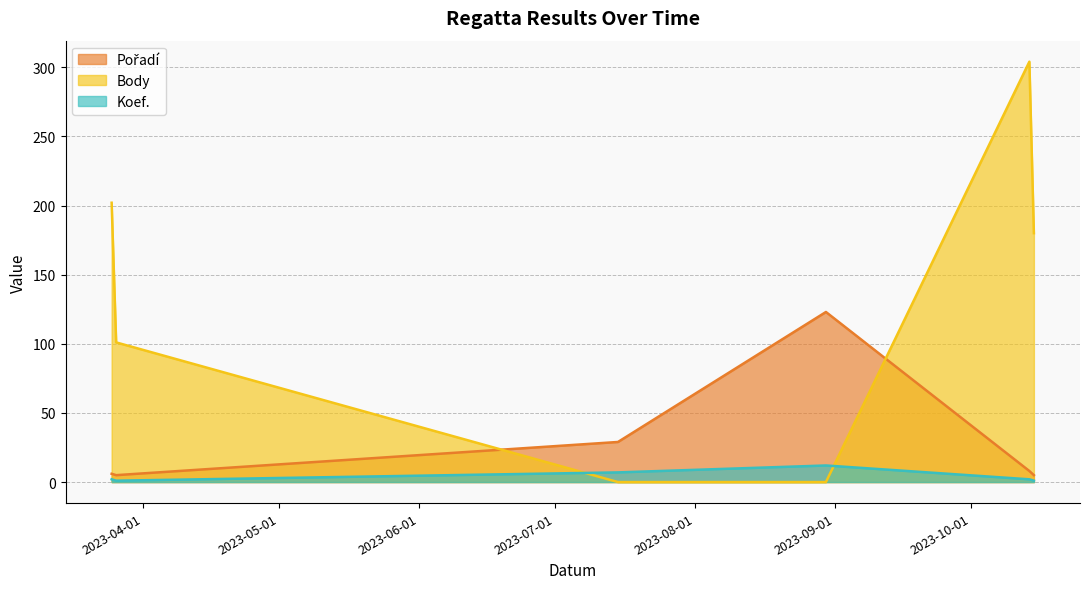

What are all the series names shown in the legend?

Pořadí, Body, Koef.